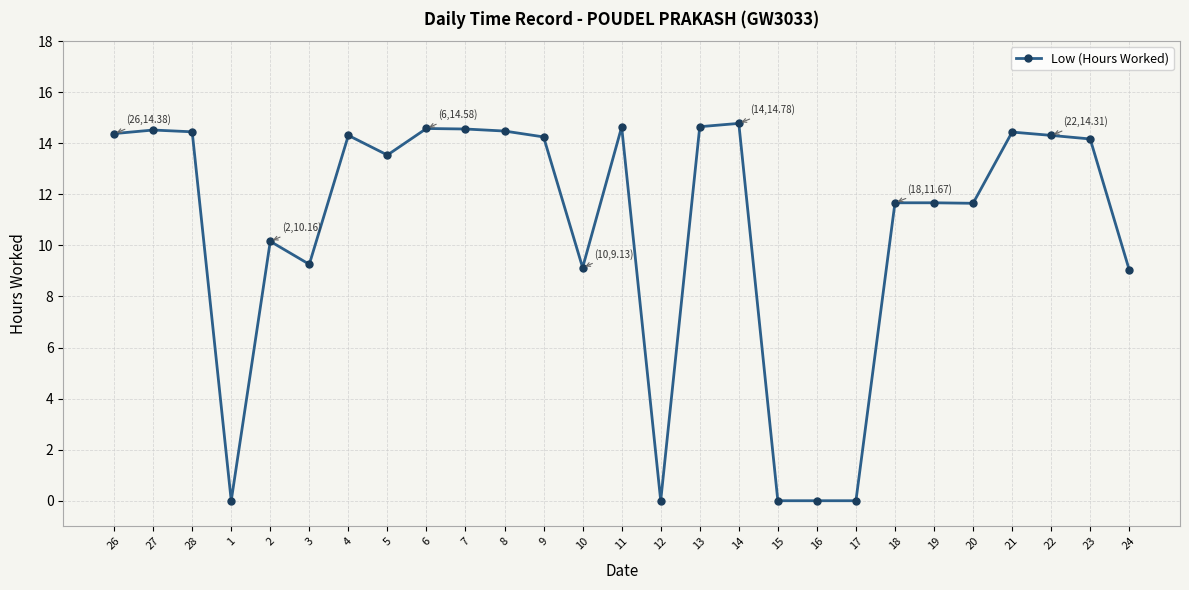

Is it true that the value at 8 is 14.5?

True